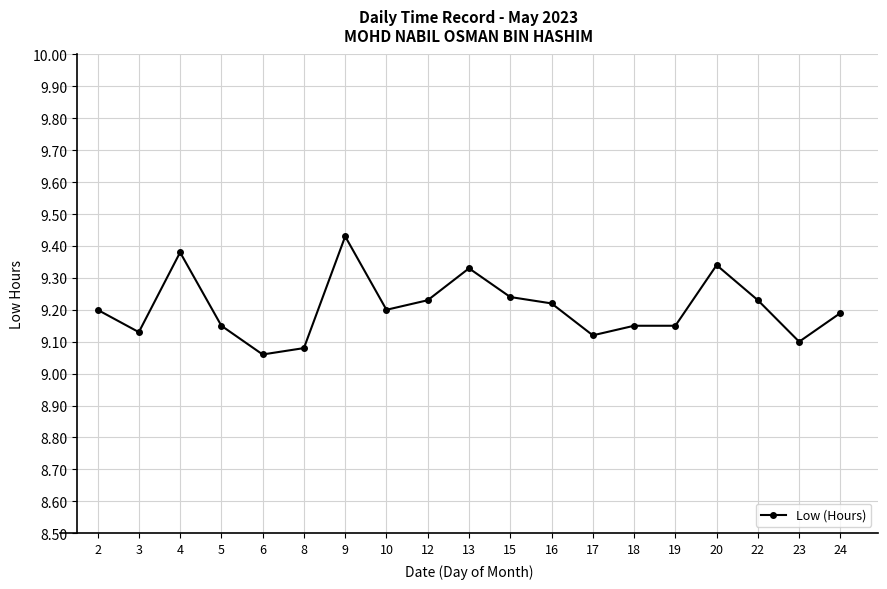

Is this an area chart (filled region under the line)?

No